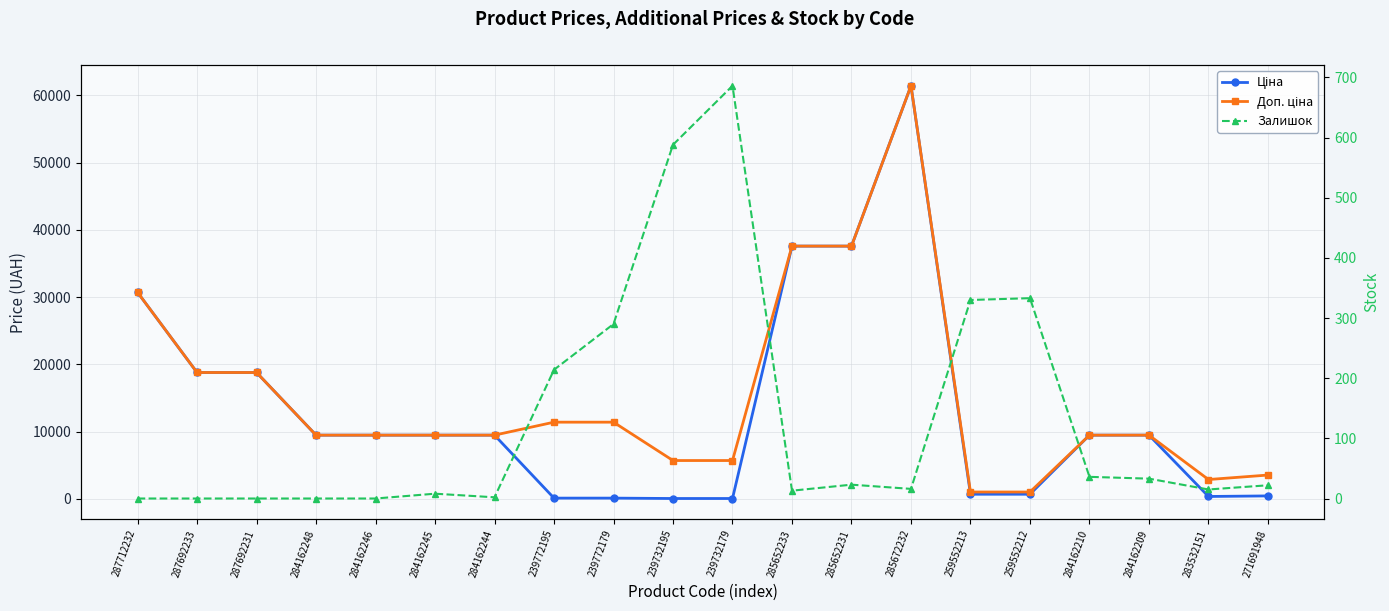

What is the maximum value for Доп. ціна?

61434.3